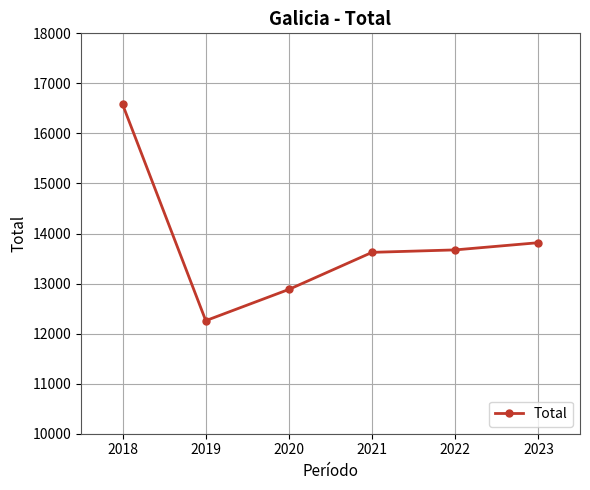

At which label does the data first exceed 13673?

2018